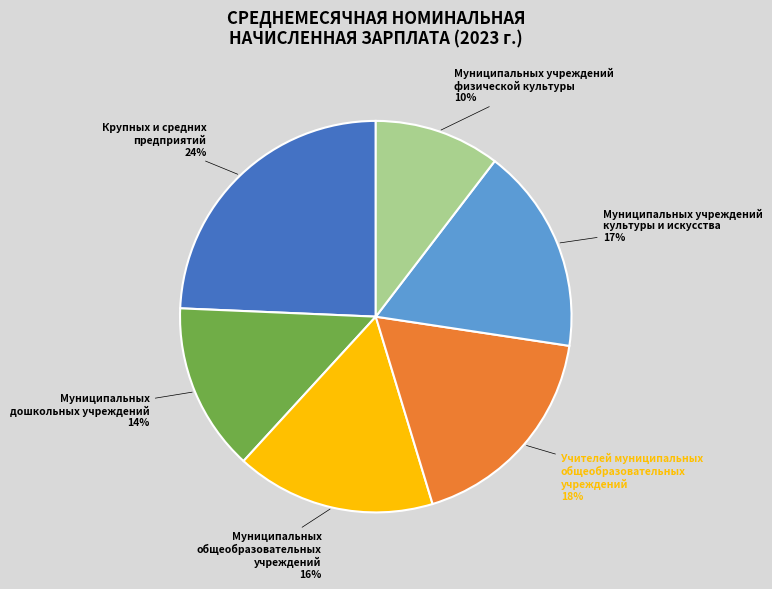

Which category has the smallest portion of the pie?

Муниципальных учреждений физической культуры